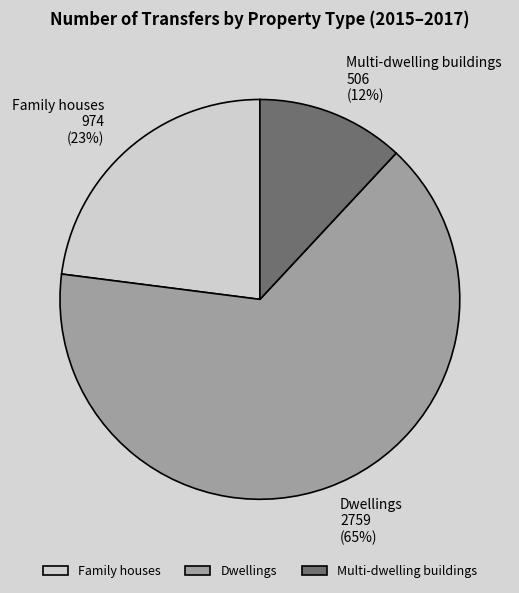

Combined, do Multi-dwelling buildings and Dwellings account for over 50%?

Yes